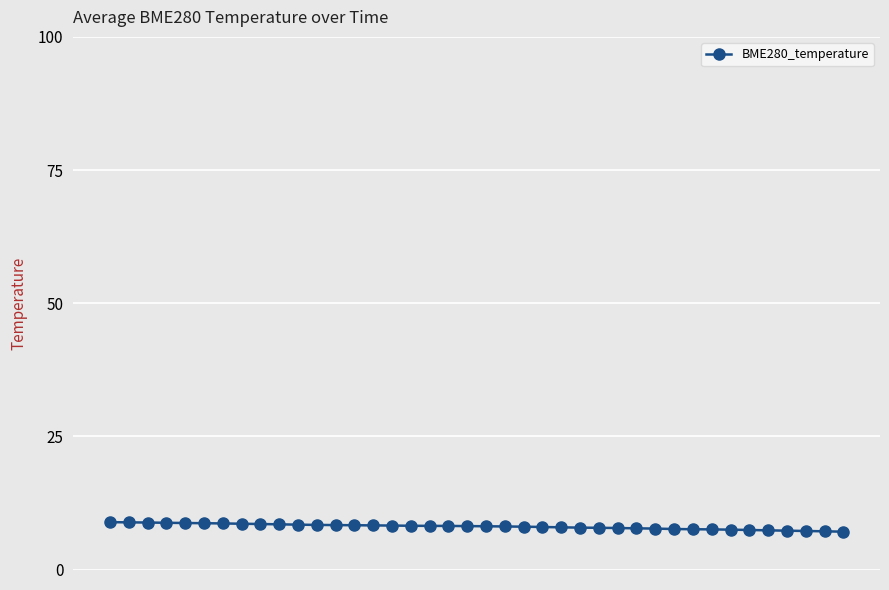

What is the value of the 23rd point from the left?

8.0